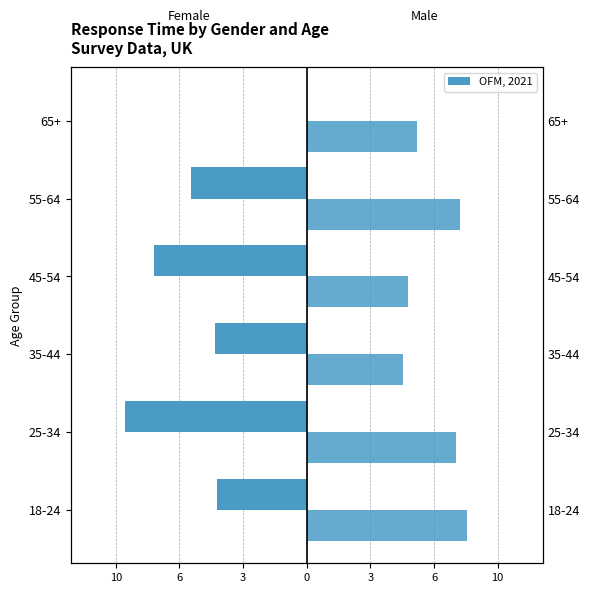

How many distinct data groups are displayed?

2